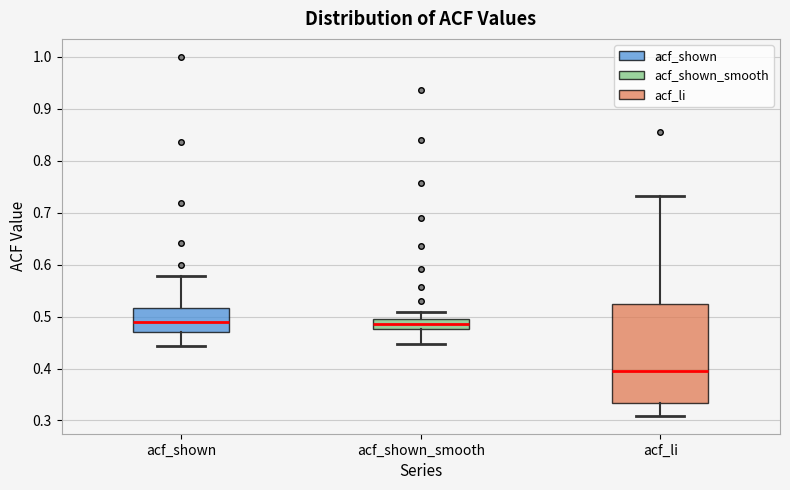

Which box is the tallest, from its lower edge to its upper edge?

acf_li